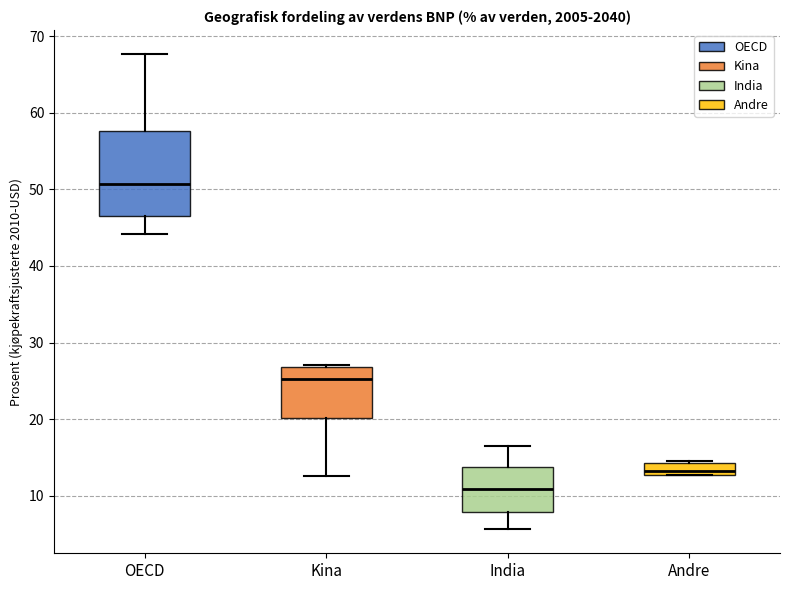

Reading left to right, read every box against the y-axis: the position of its median line, the range the box covers, and the ends of its whiskers. The values are not printed on the chart, so give them approximately, as read against the axis.

OECD: median 51, box 47 to 58, whiskers 44 to 68
Kina: median 25, box 20 to 27, whiskers 13 to 27
India: median 11, box 8 to 14, whiskers 6 to 16
Andre: median 13 (inside the box), box 13 to 14, whiskers 13 to 14